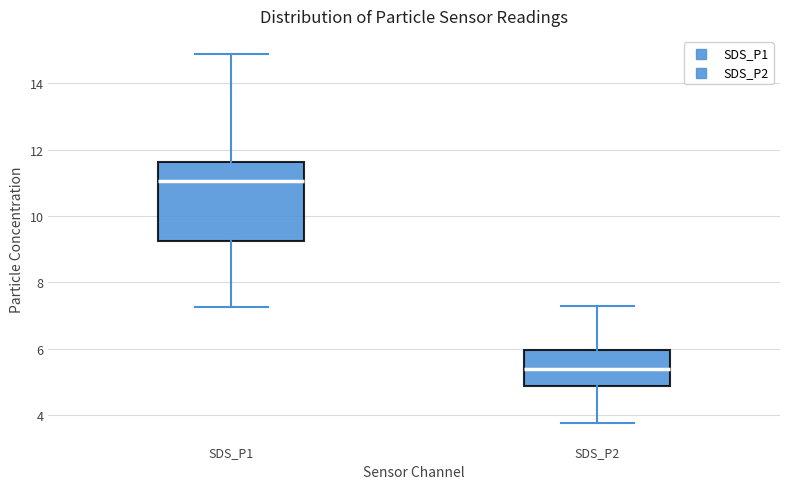

Which box's median line is the lowest?

SDS_P2